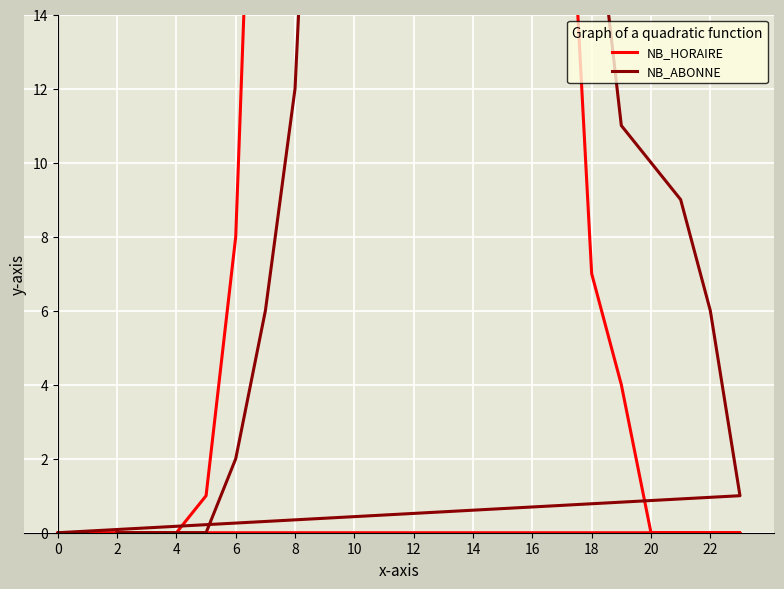

Rank the series by their average value, from lowest to highest.

NB_ABONNE, NB_HORAIRE